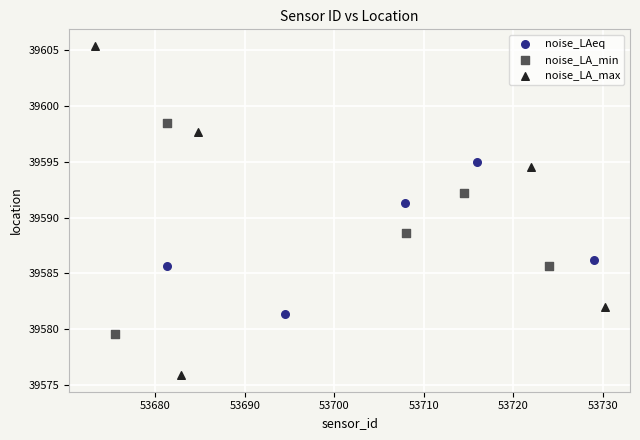

Which series reaches the maximum Y coordinate?

noise_LA_max